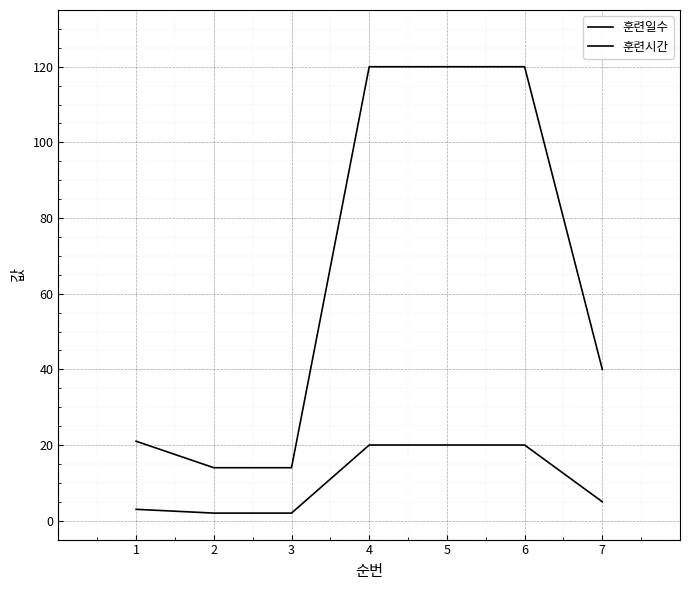

Is this an area chart (filled region under the line)?

No